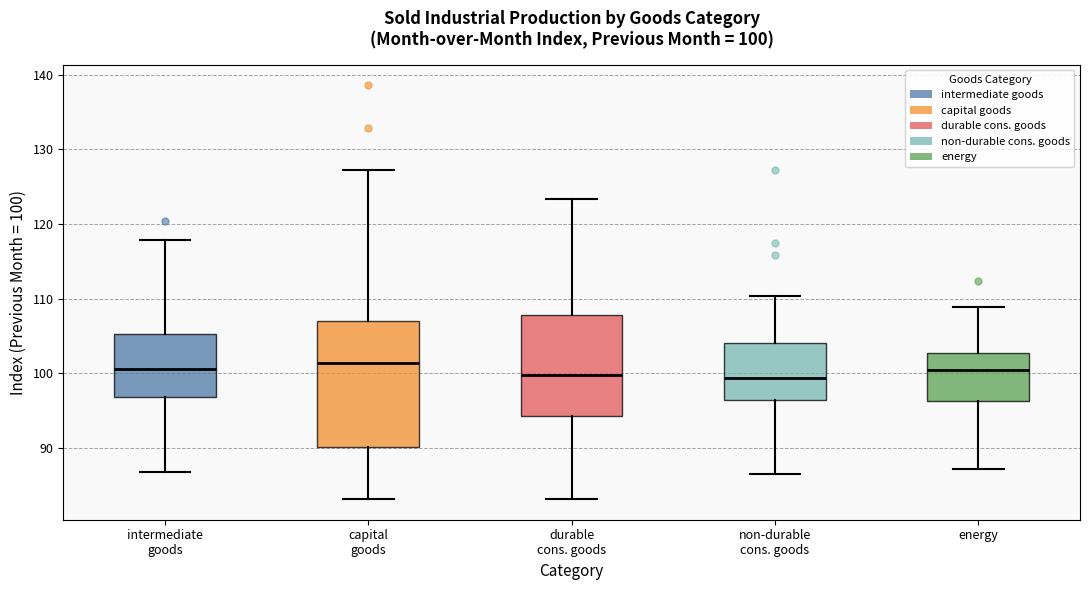

Comparing the boxes themselves (not the whiskers), which one is the tallest?

capital goods